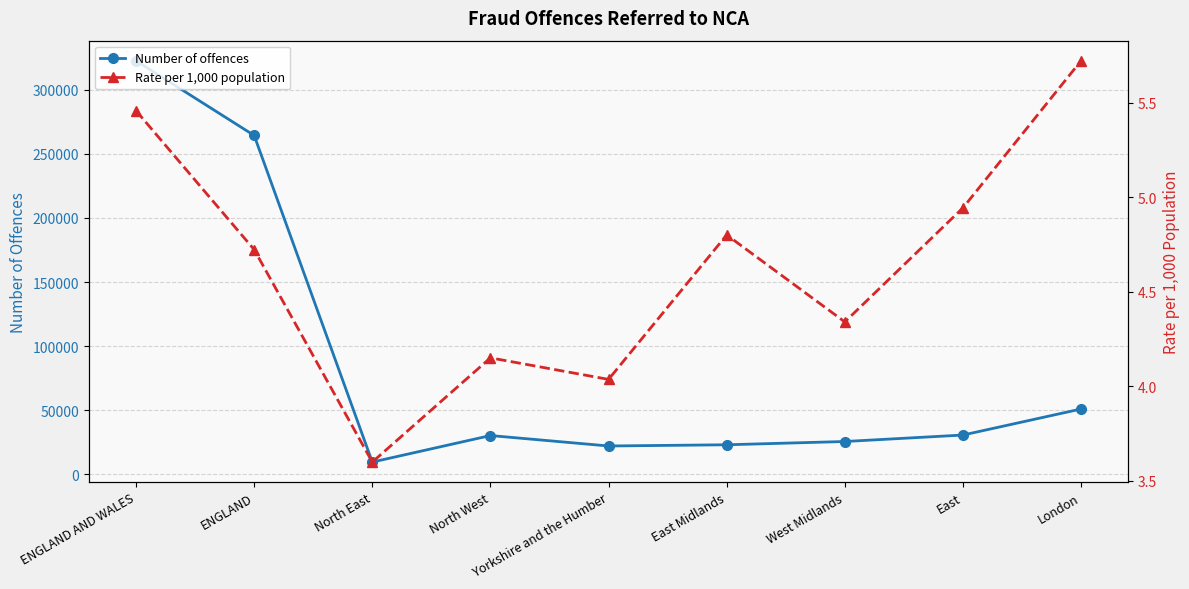

What is the lowest value of the Rate per 1,000 population series?

3.6